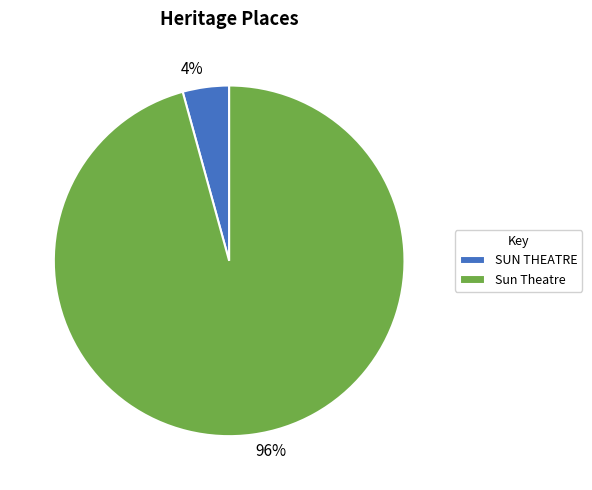

Which has a higher value, Sun Theatre or SUN THEATRE?

Sun Theatre